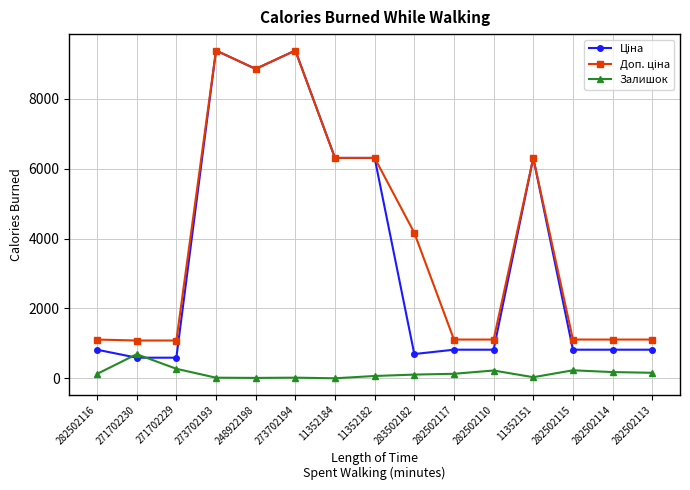

What is the average value of the Залишок series?

150.2